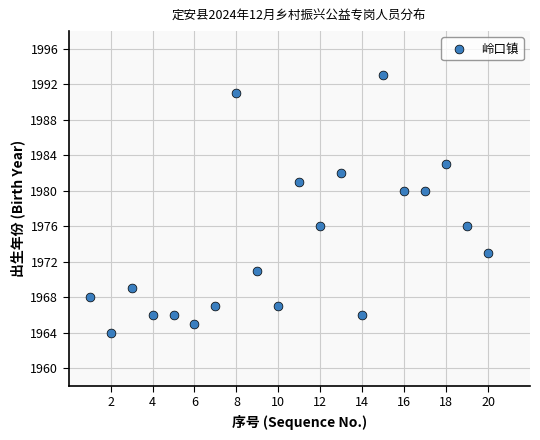

What is the range of X values (max minus min)?

19